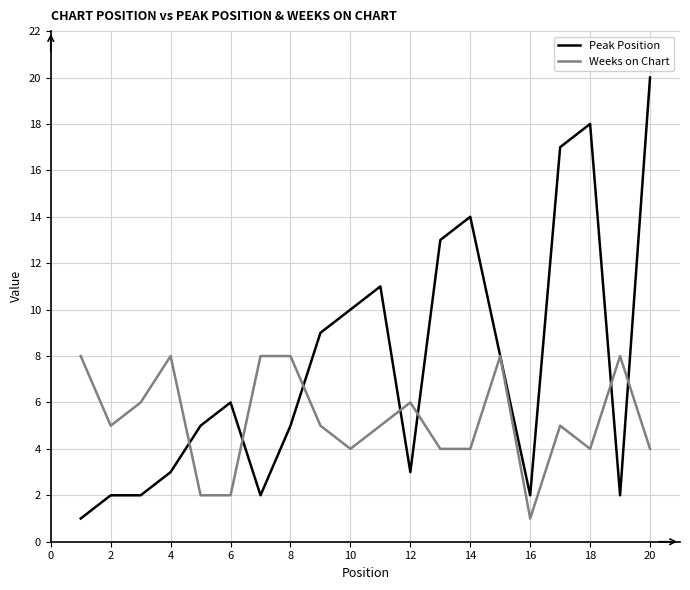

Which series has the widest spread of values?

Peak Position